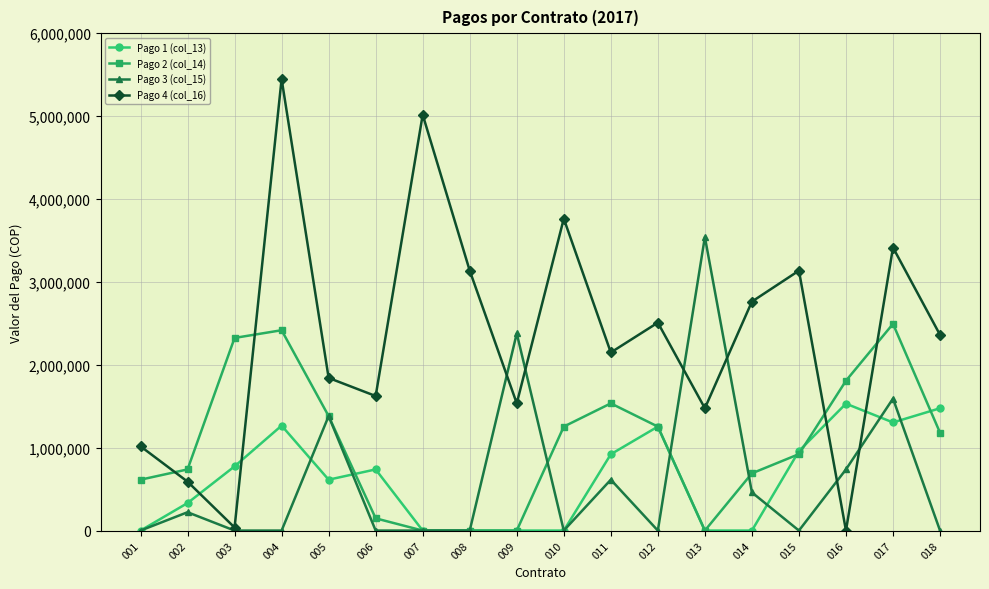

The Pago 3 (col_15) series shows 613776 at 011. True or false?

True